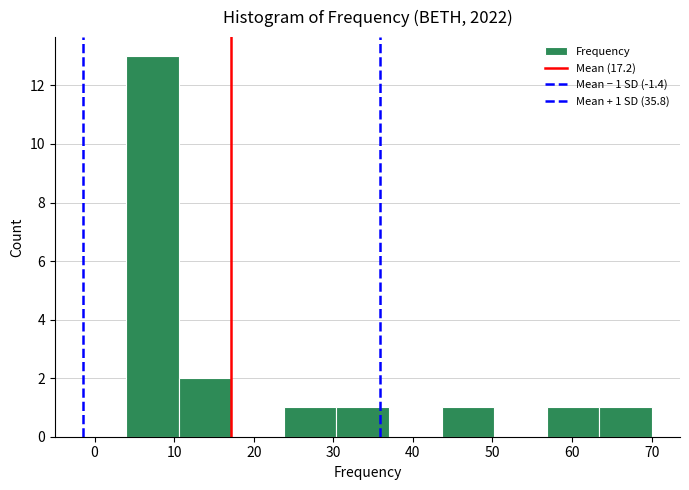

Over which range of the x-axis is the bar tallest?

4.0 to 10.6